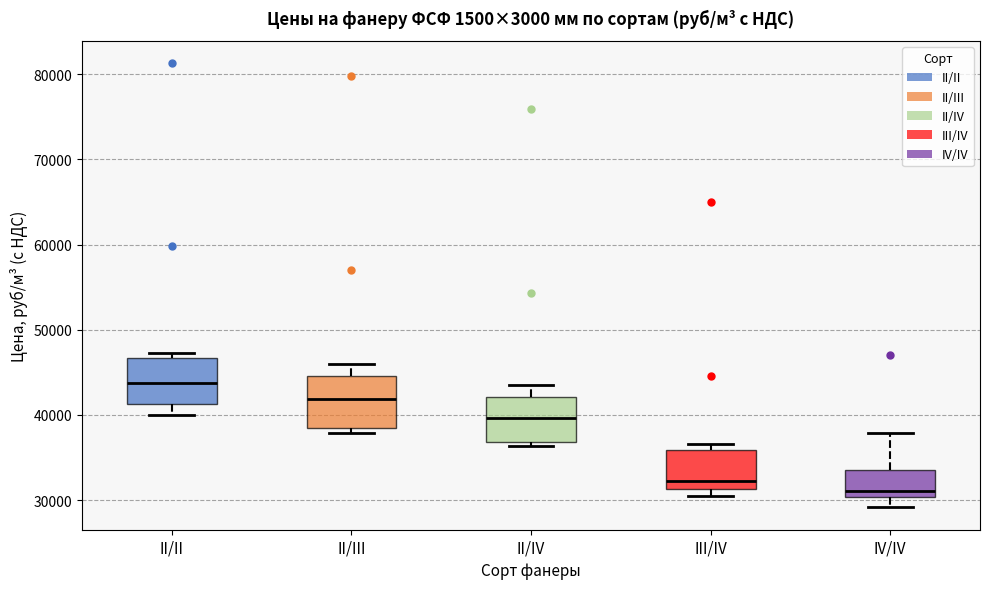

Which box has the lowest median line?

IV/IV